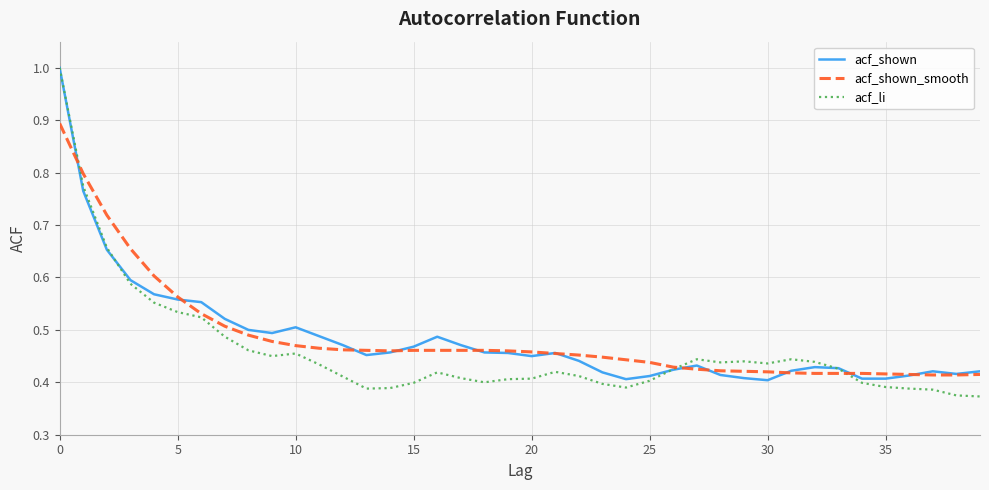

Which series has the largest range (max minus min)?

acf_li